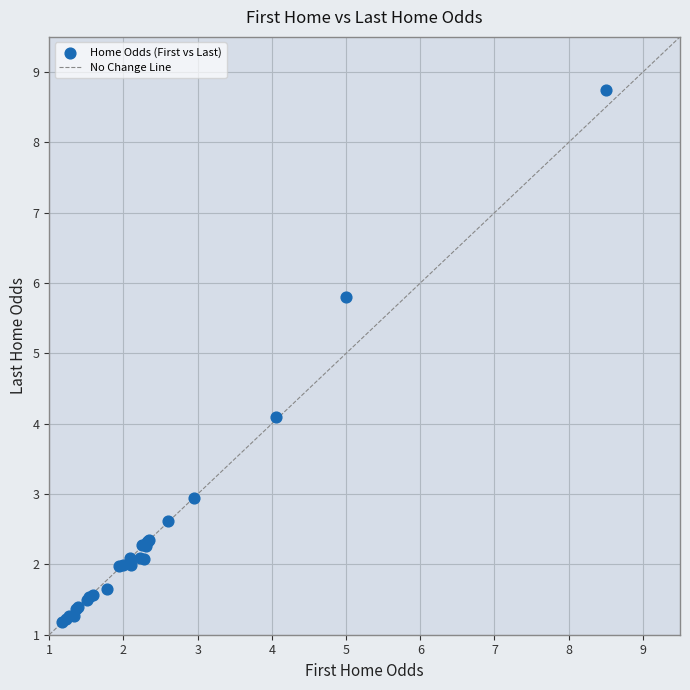

What Y value in the scatter plot is closest to 4?

4.1